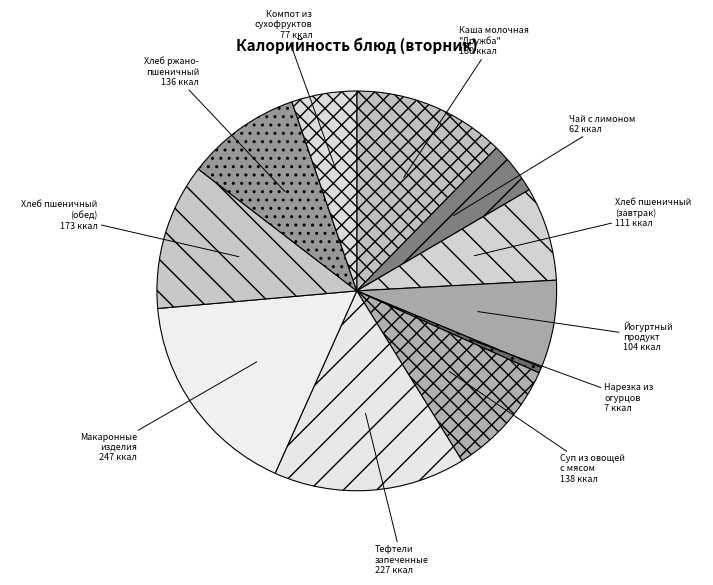

Count the number of slices in the pie.

11